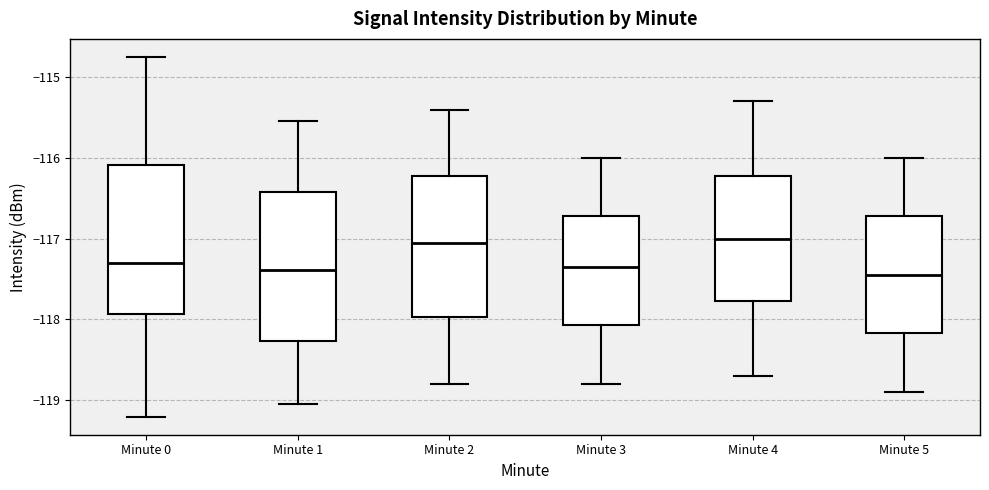

Where is the upper edge of the box for Minute 5 on the y-axis? The values are not printed on the chart, so give them approximately, as read against the axis.

-116.7